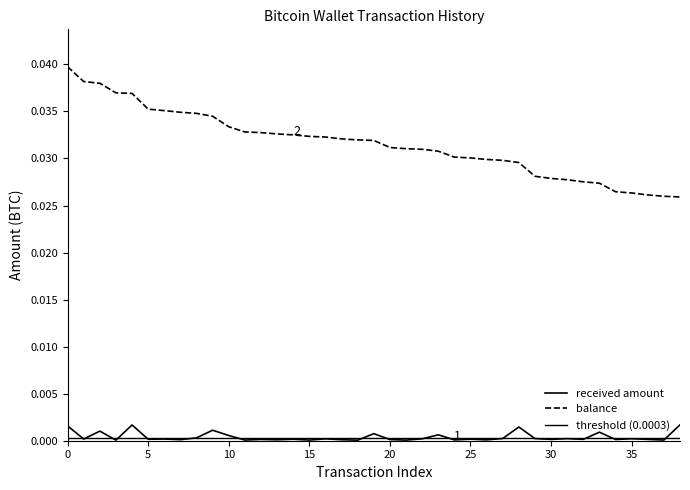

Which series has the largest total across all categories?

cumulative_balance